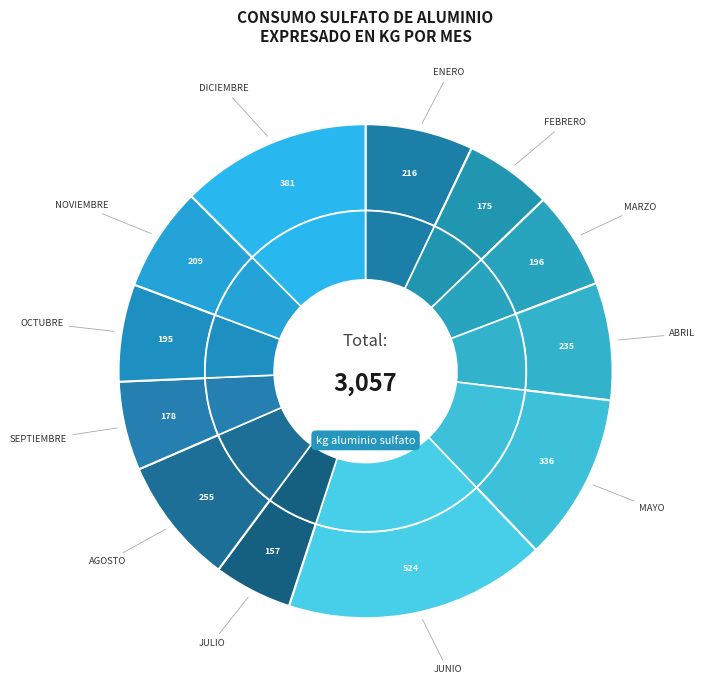

Combined, do ABRIL and MAYO account for over 50%?

No